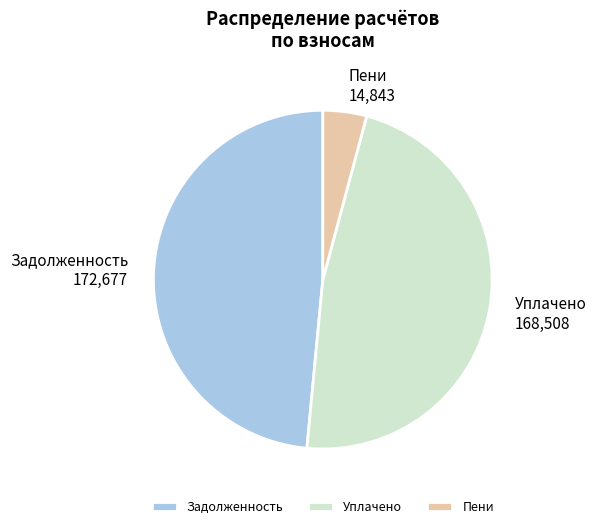

Between Уплачено and Задолженность, which is larger?

Задолженность